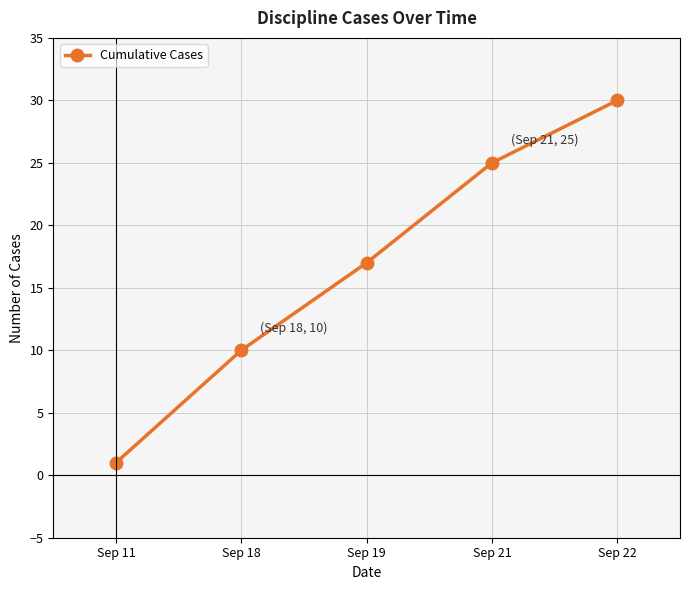

What is the average value?

17